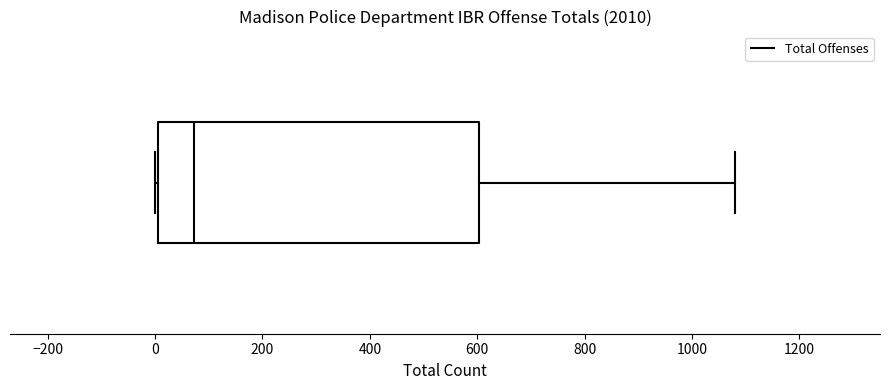

Where is the right edge of the box on the x-axis? The values are not printed on the chart, so give them approximately, as read against the axis.

600